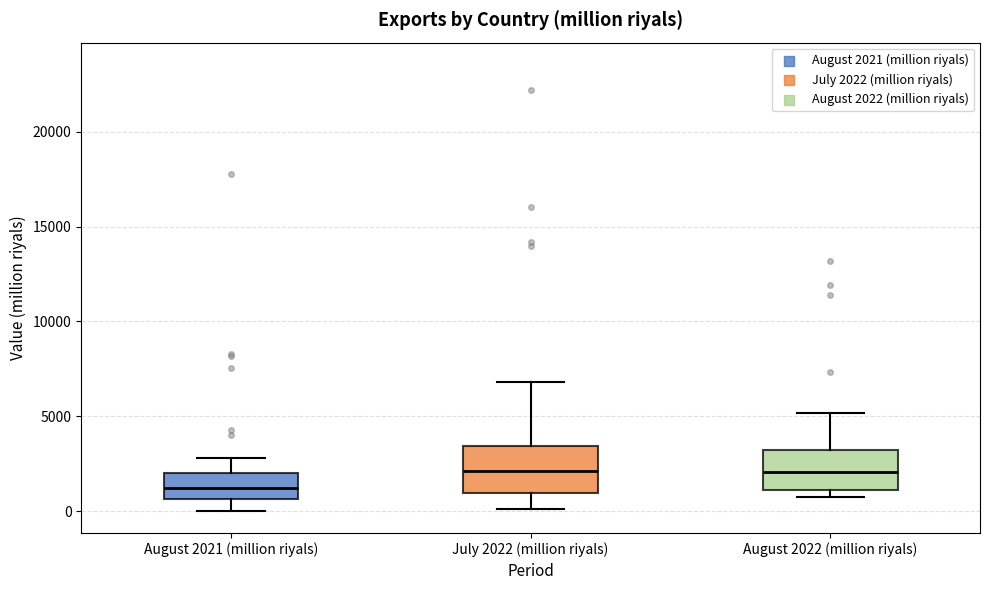

Reading left to right, transcribe this box plot: for each box, give where its median line is, the range the box spans, and where its two whiskers end, as read against the y-axis. The values are not printed on the chart, so give them approximately, as read against the axis.

August 2021 (million riyals): median 1000, box 500 to 2000, whiskers 0 to 3000
July 2022 (million riyals): median 2000, box 1000 to 3500, whiskers 0 to 7000
August 2022 (million riyals): median 2000, box 1000 to 3000, whiskers 1000 (just below the box's lower edge) to 5000